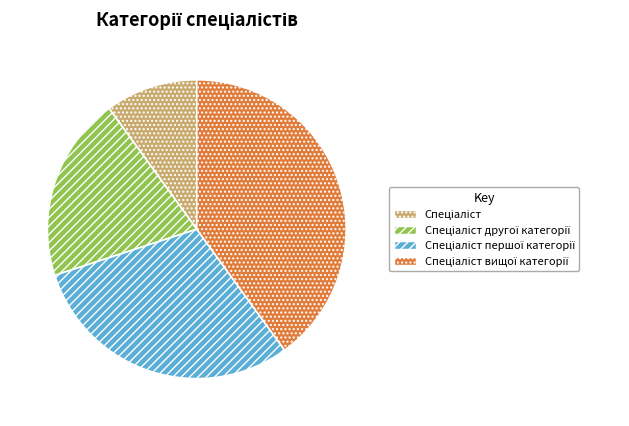

Does any single category account for the majority?

No